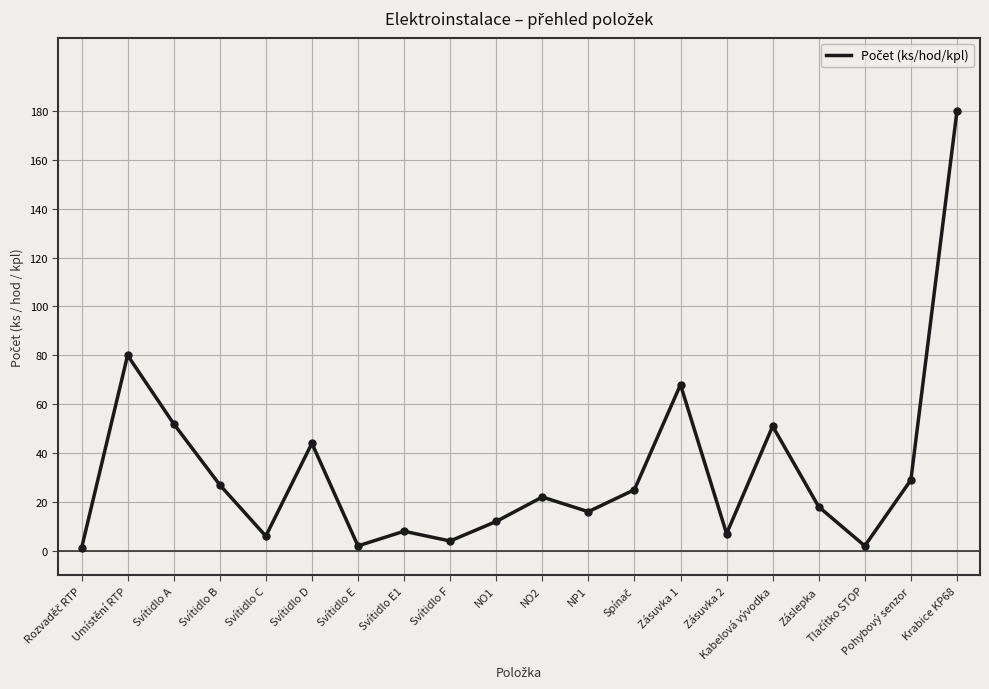

What is the change in value from Svítidlo E to NP1?

+14